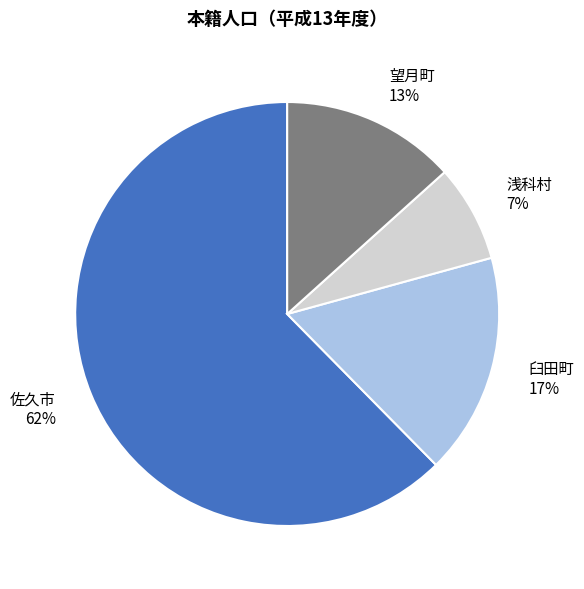

What is the ratio of the value at 望月町 to the value at 佐久市?

0.2